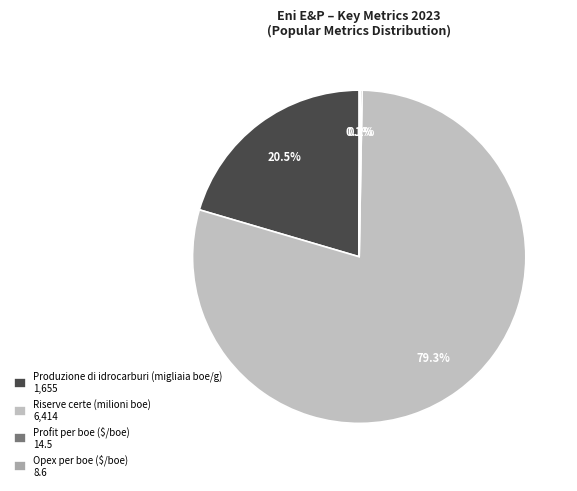

To the nearest percent, what is the average slice percentage?

25%